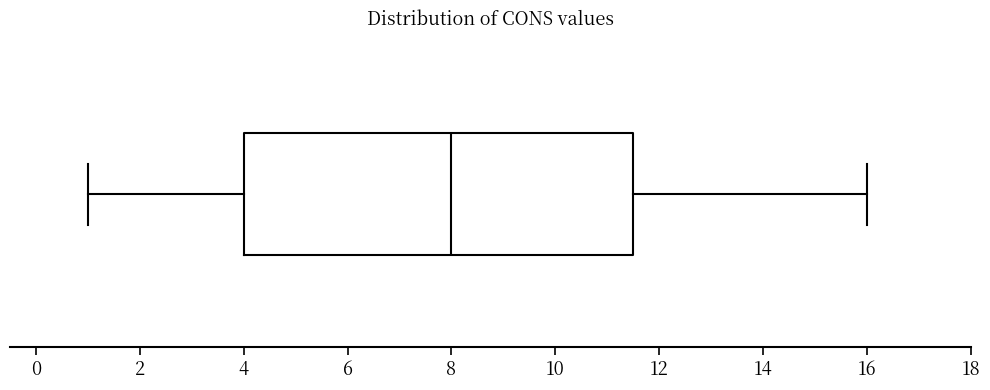

Where does the left whisker of the box end on the x-axis? The values are not printed on the chart, so give them approximately, as read against the axis.

1.0